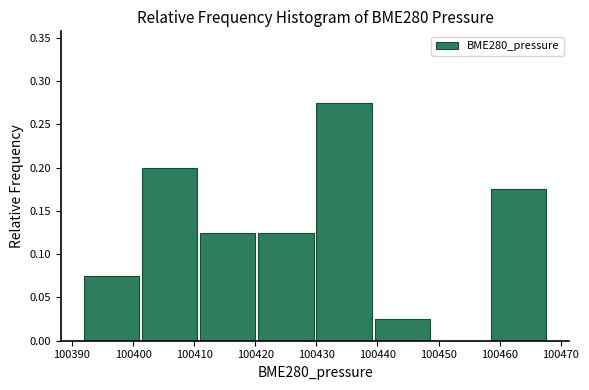

Reading left to right, list every bar in this chart as the range it spans on the x-axis followed by its height. Neither the bar edges nor the heights are printed on the chart, so give them approximately, as read against the axes.

100392 to 100401: 0.075
100401 to 100411: 0.200
100411 to 100421: 0.125
100421 to 100430: 0.125
100430 to 100440: 0.275
100440 to 100449: 0.025
100449 to 100459: 0
100459 to 100468: 0.175